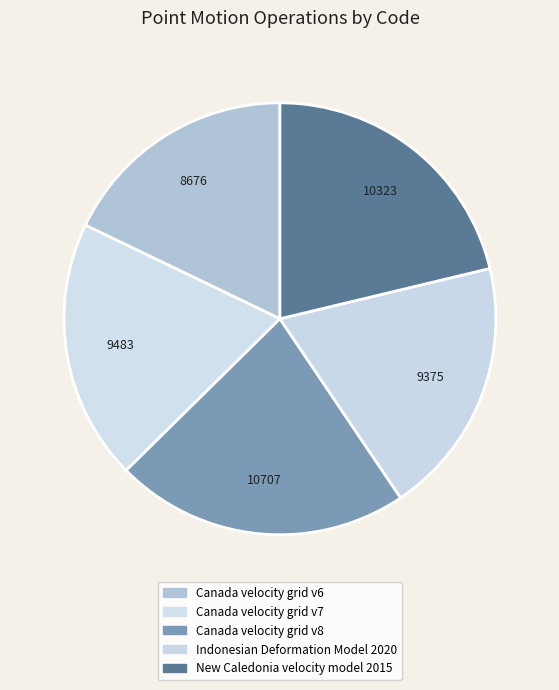

How many slices are in this pie chart?

5